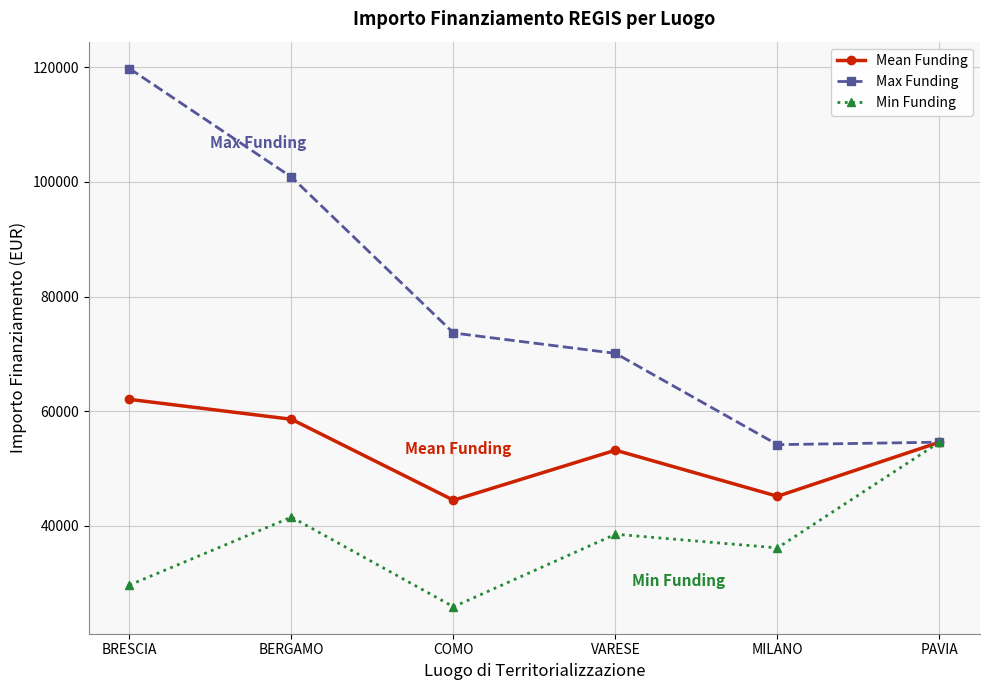

What is the difference between the maximum and second lowest values in the Min Funding series?

24936.9